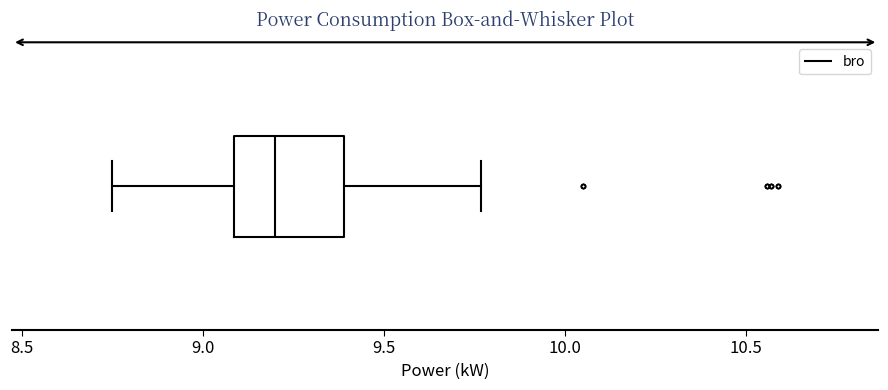

Where does the median line of the box sit on the x-axis? The values are not printed on the chart, so give them approximately, as read against the axis.

9.20